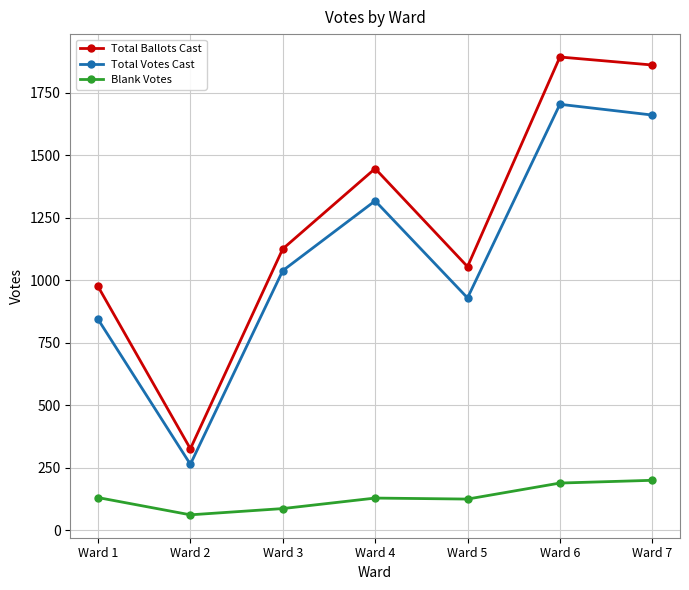

What is the maximum value for Total Votes Cast?

1703